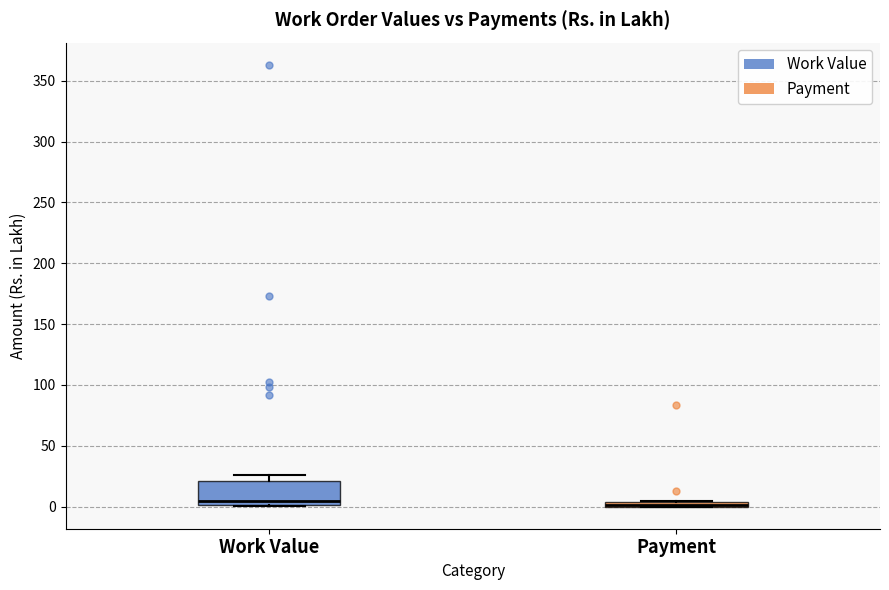

Comparing the boxes themselves (not the whiskers), which one is the tallest?

Work Value